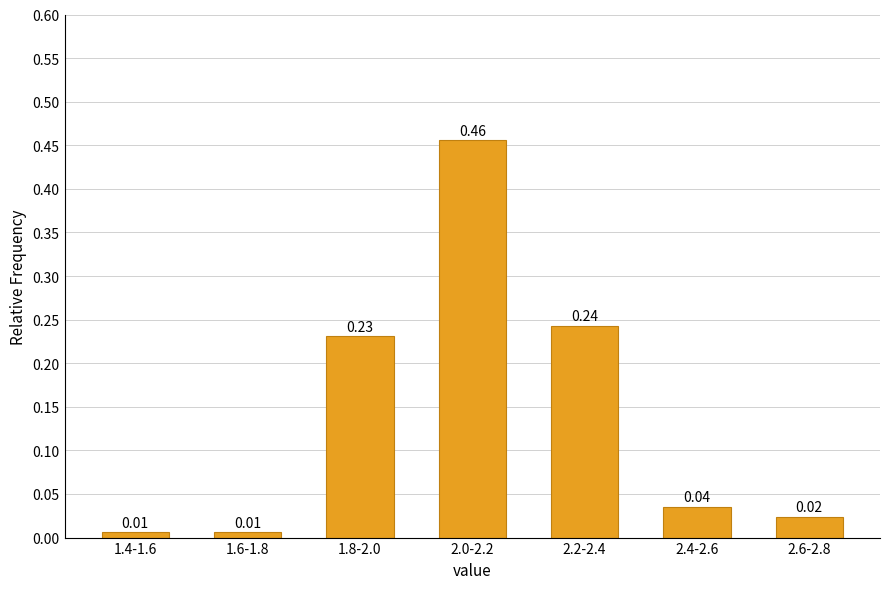

What is the change in value from 2.0-2.2 to 2.4-2.6?

-0.4